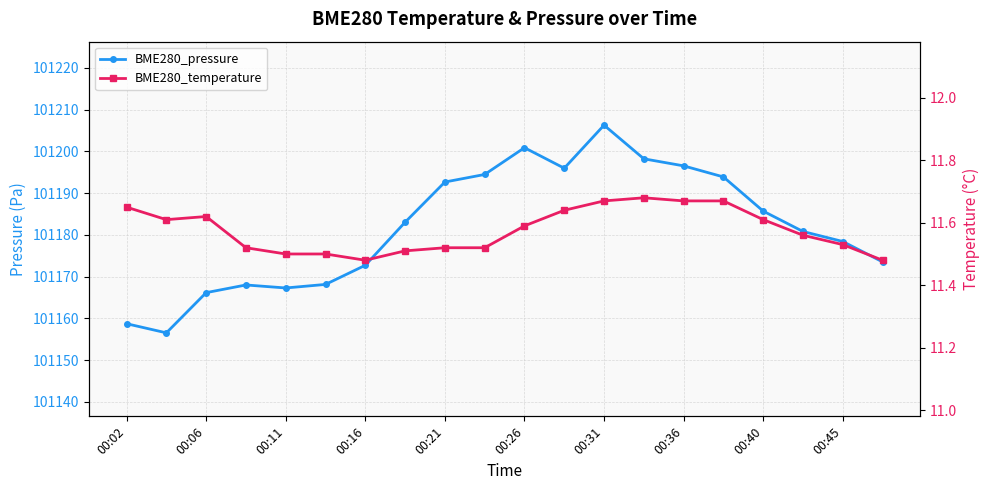

At which label does BME280_temperature reach its peak?

13